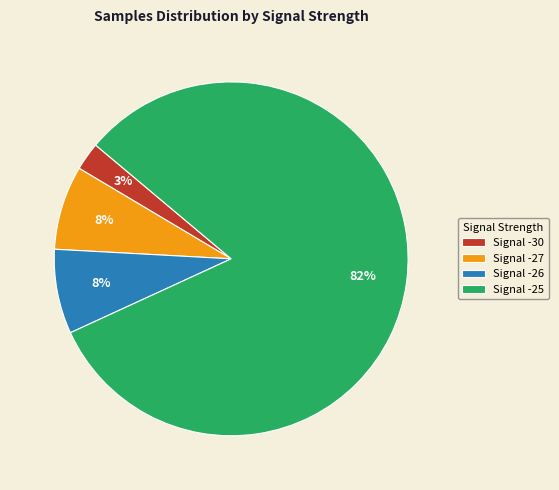

Is it true that Signal -30 is 3% of the pie?

True